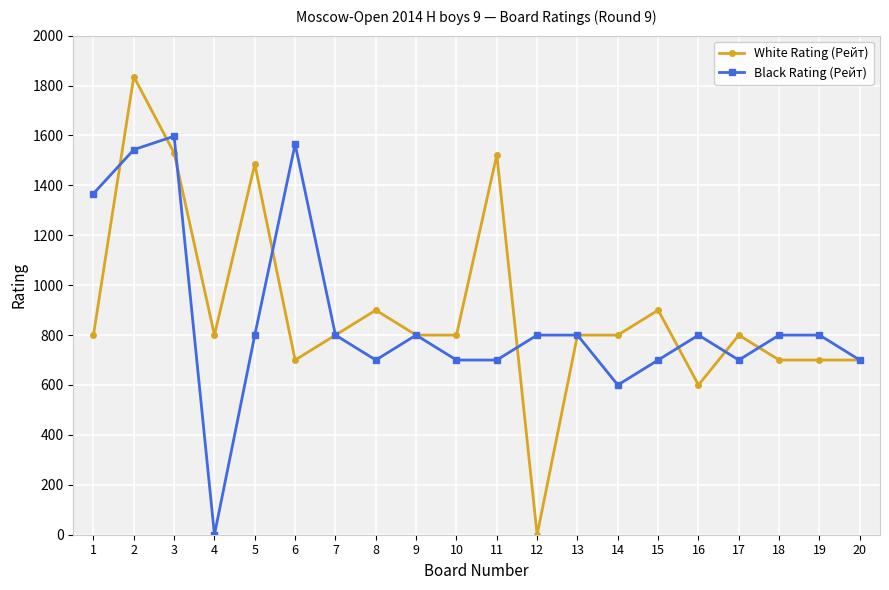

What is the value of the White Rating (Рейт) point at the 19th from the left?

700